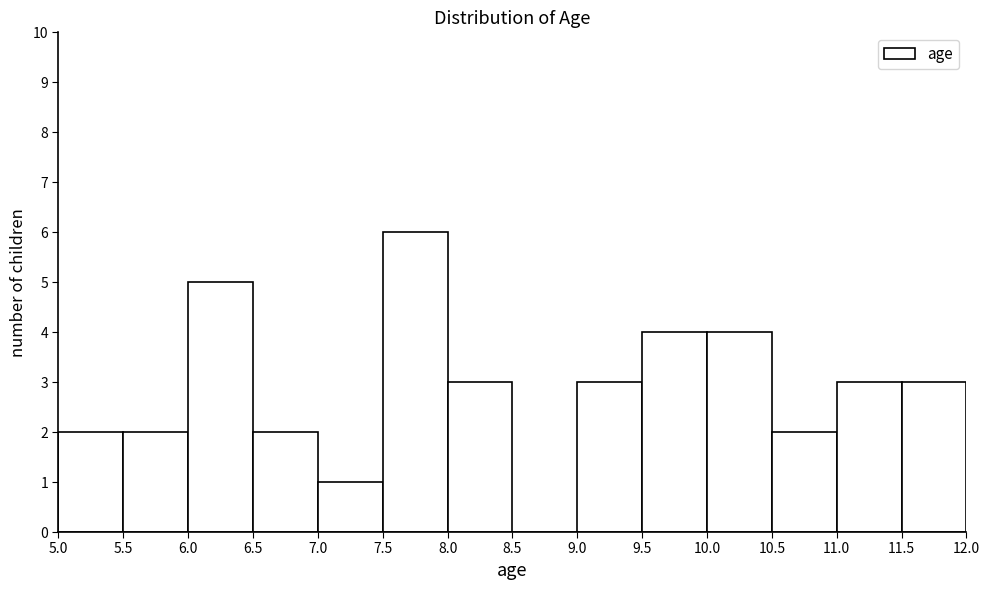

How tall is the bar that spans 5.5 to 6.0 on the x-axis? The values are not printed on the chart, so give them approximately, as read against the axis.

2